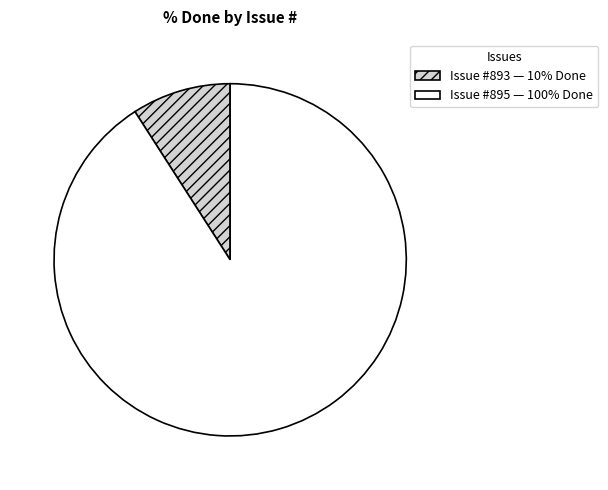

How many slices are in this pie chart?

2